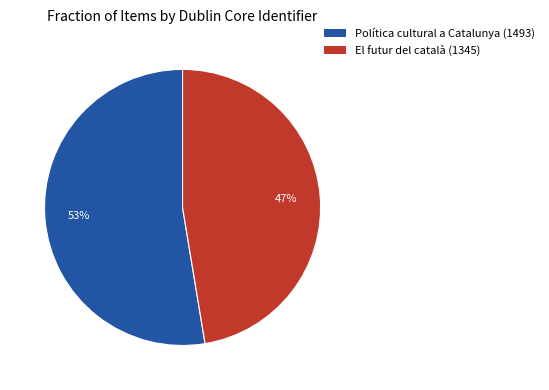

Which slice is the smallest?

El futur del català (1345)